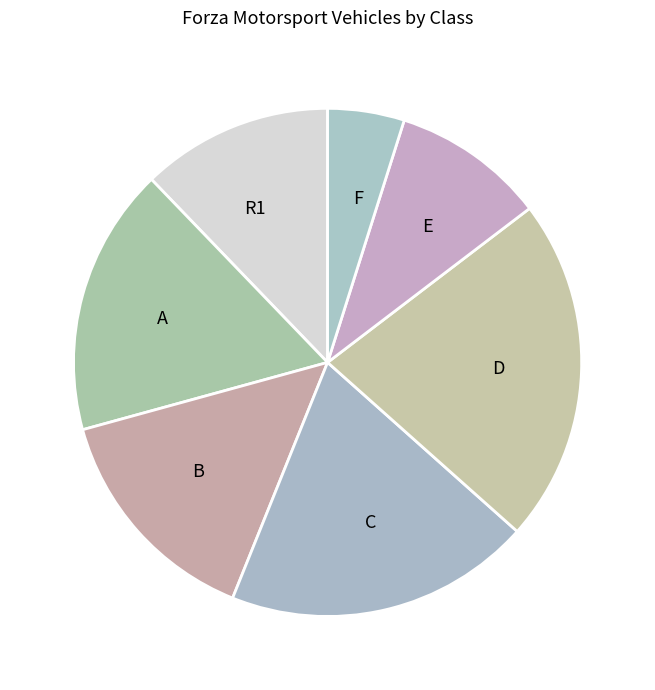

Is the sum of C and B greater than half?

No